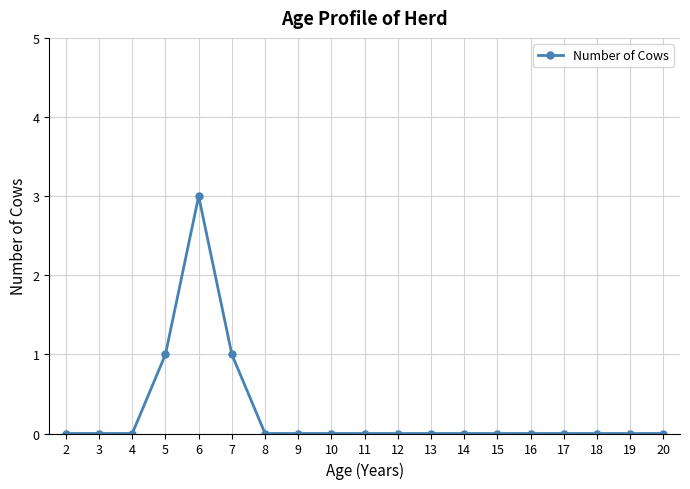

How many lines are shown in the chart?

1